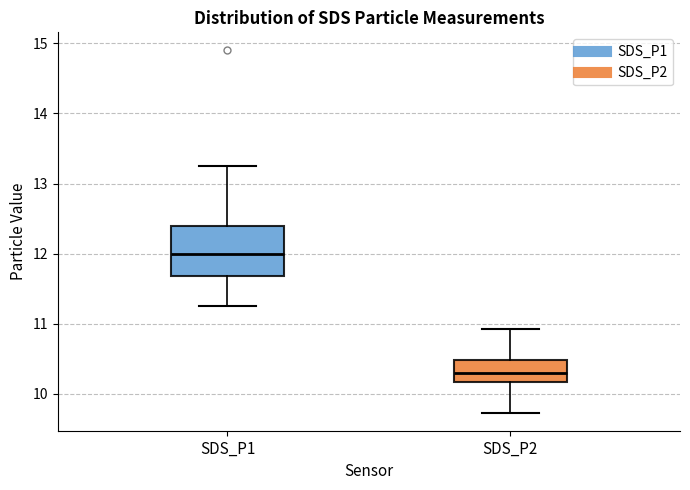

Reading left to right, read every box against the y-axis: the position of its median line, the range the box covers, and the ends of its whiskers. The values are not printed on the chart, so give them approximately, as read against the axis.

SDS_P1: median 12.0, box 11.7 to 12.4, whiskers 11.3 to 13.3
SDS_P2: median 10.3, box 10.2 to 10.5, whiskers 9.7 to 10.9